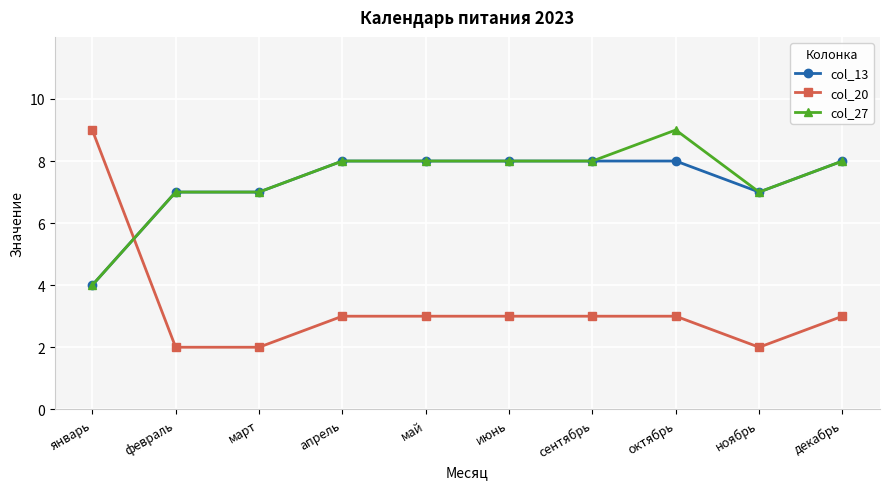

At which category is the sum across all series the highest?

октябрь